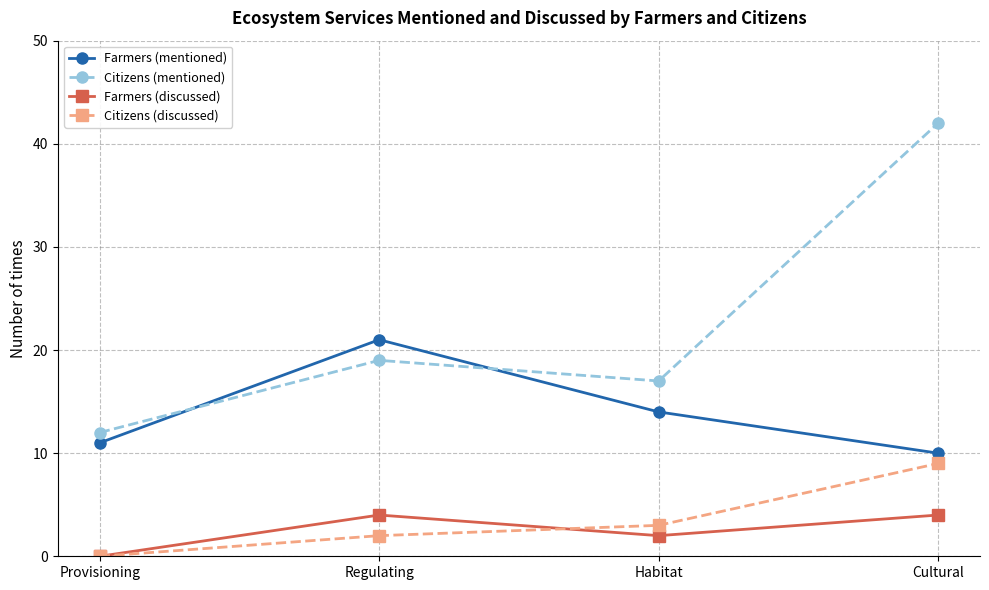

What is the spread (max minus min) of values at Provisioning?

12